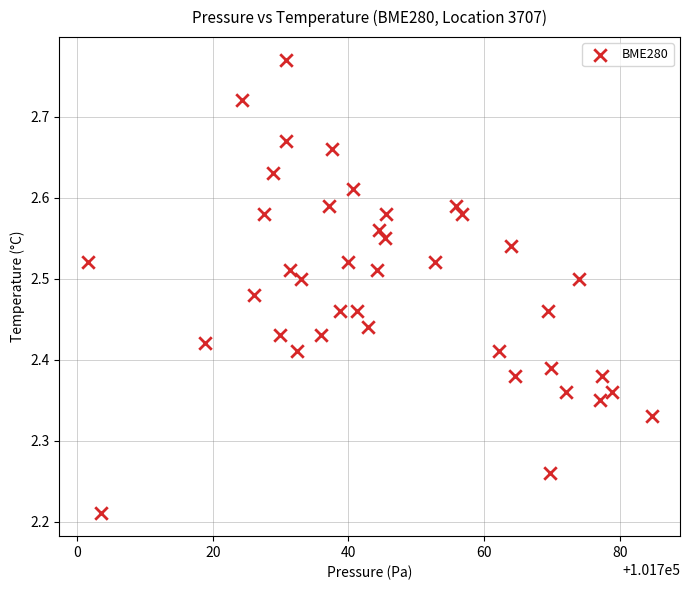

What is the range of Y values (max minus min)?

0.6